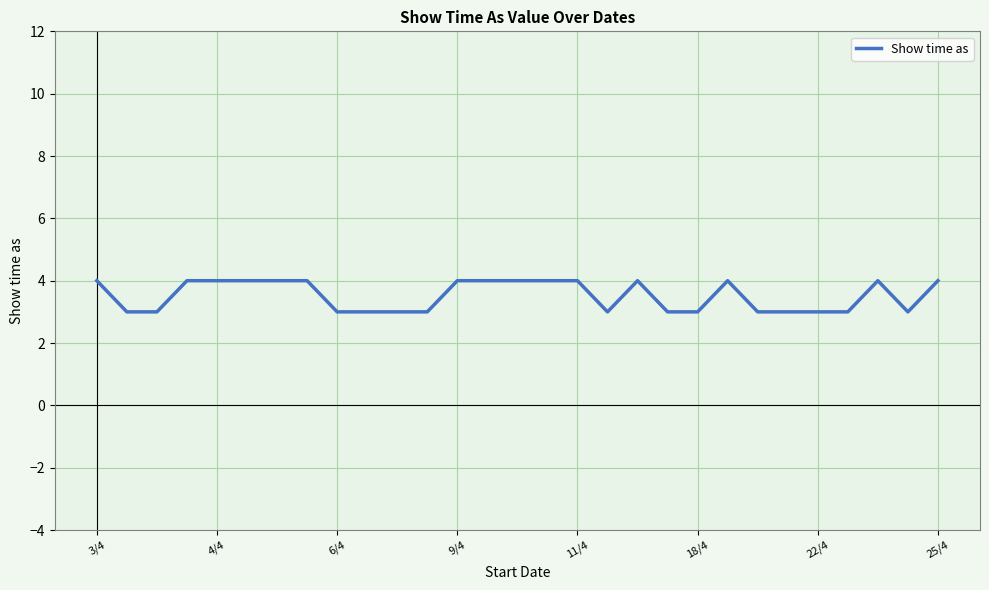

What is the maximum value shown in the chart?

4